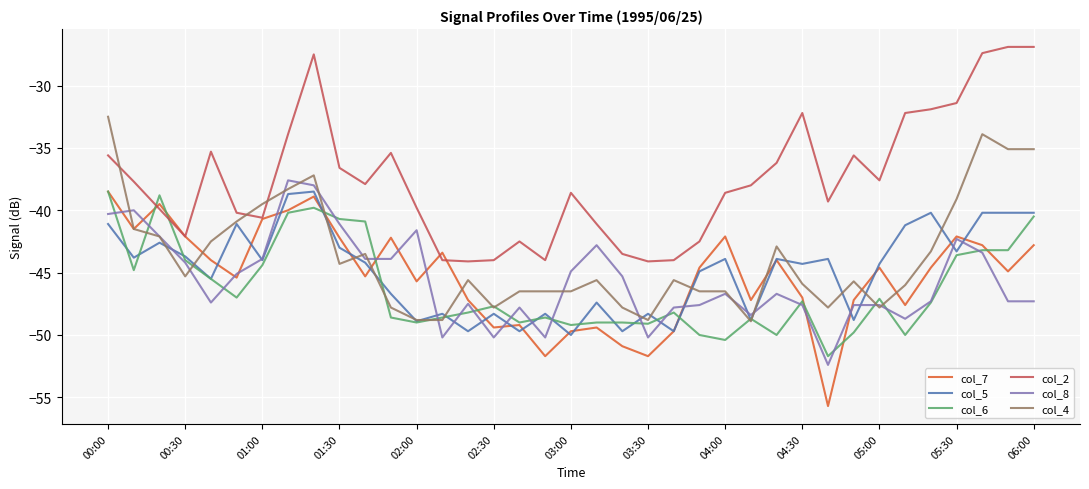

True or false: col_8 has more than 0 points higher than both neighbors.

True